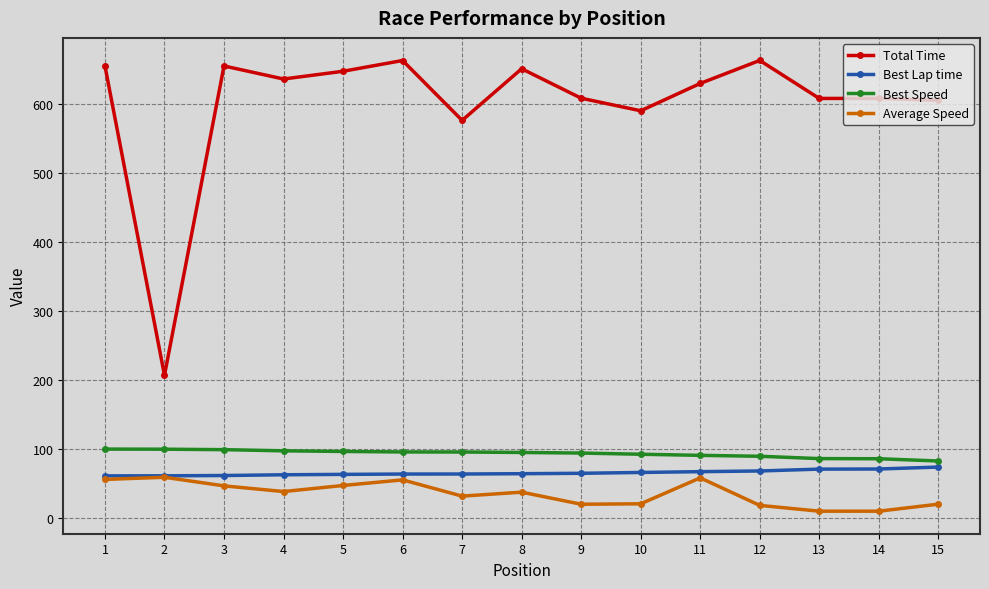

What is the sum of the Average Speed values at 7 and 6?

87.3